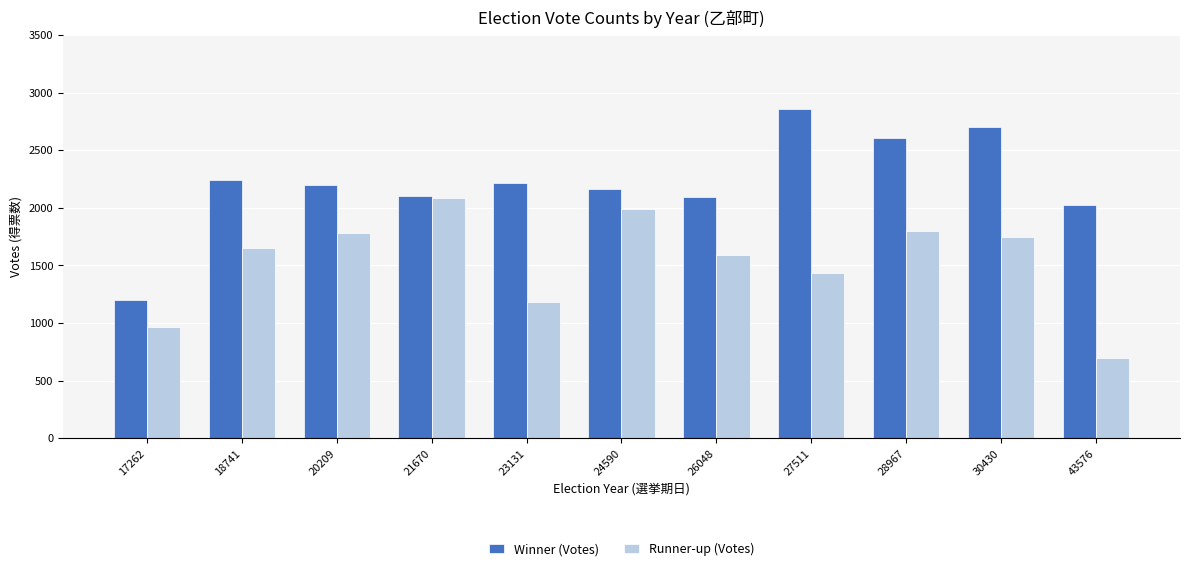

True or false: Winner (Votes) has a value of 2159 at 24590.

True